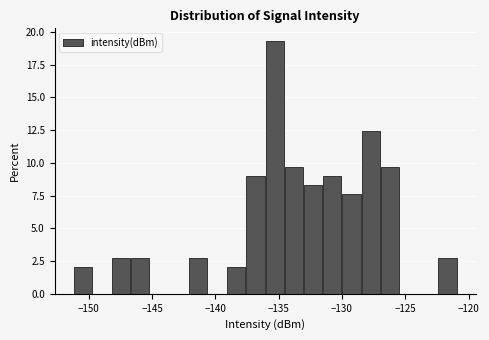

Around what value on the x-axis is the tallest bar? Give the approximate position of its centre, as read against the axis.

-135.5